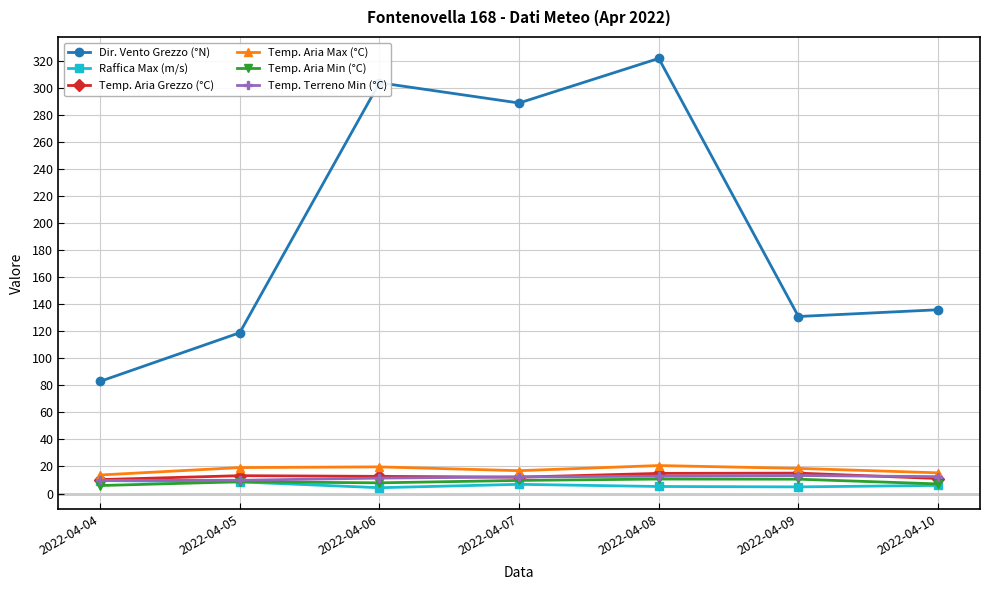

The Temp. Aria Min (°C) series shows 10.7 at 2022-04-08. True or false?

True